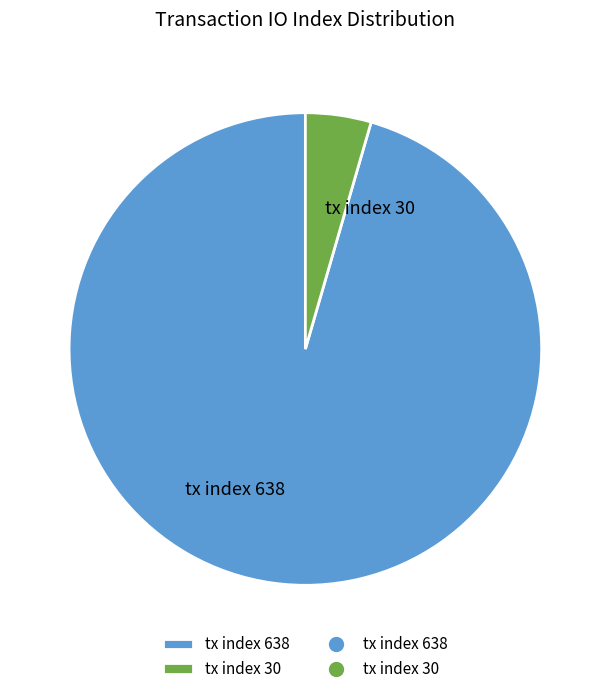

Between tx index 30 and tx index 638, which is larger?

tx index 638